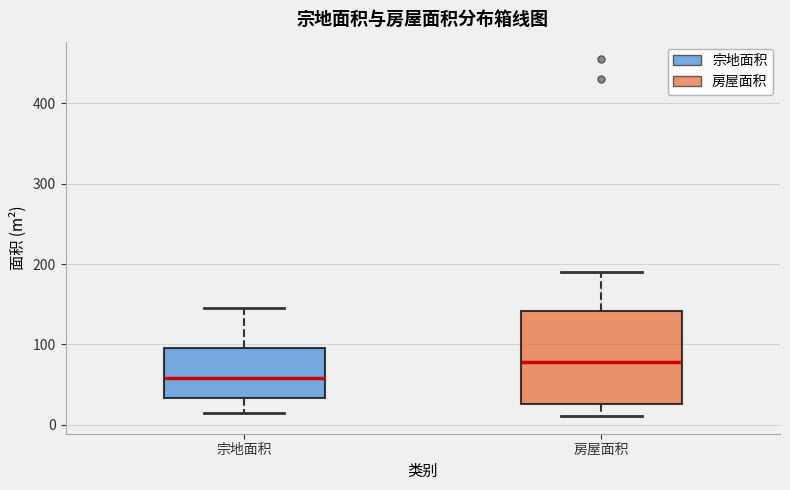

Where is the lower edge of the box for 宗地面积 on the y-axis? The values are not printed on the chart, so give them approximately, as read against the axis.

30